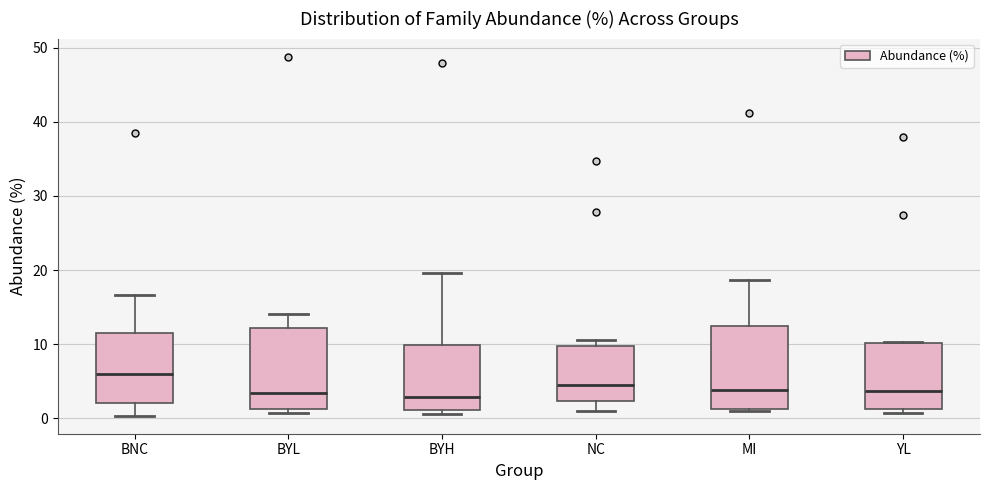

Reading left to right, read every box against the y-axis: the position of its median line, the range the box covers, and the ends of its whiskers. The values are not printed on the chart, so give them approximately, as read against the axis.

BNC: median 6, box 2 to 11, whiskers 0 to 17
BYL: median 3, box 1 to 12, whiskers 1 (just below the box's lower edge) to 14
BYH: median 3, box 1 to 10, whiskers 1 (just below the box's lower edge) to 20
NC: median 5, box 2 to 10, whiskers 1 to 11
MI: median 4, box 1 to 12, whiskers 1 to 19
YL: median 4, box 1 to 10, whiskers 1 (just below the box's lower edge) to 10